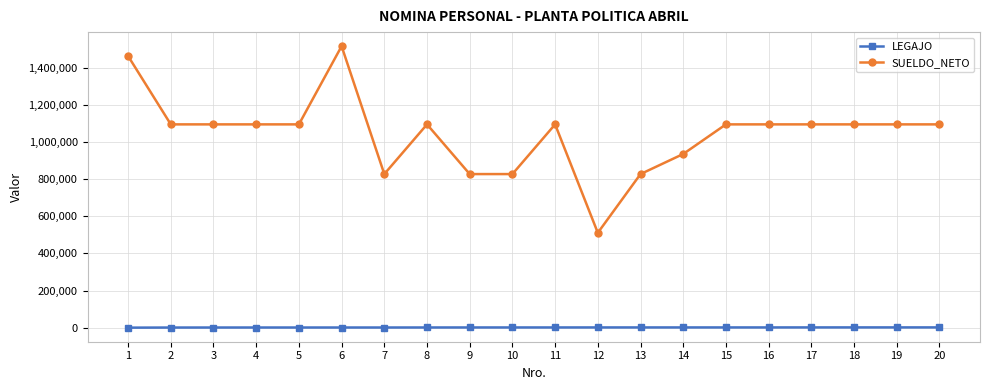

True or false: SUELDO_NETO and LEGAJO intersect in this chart.

False